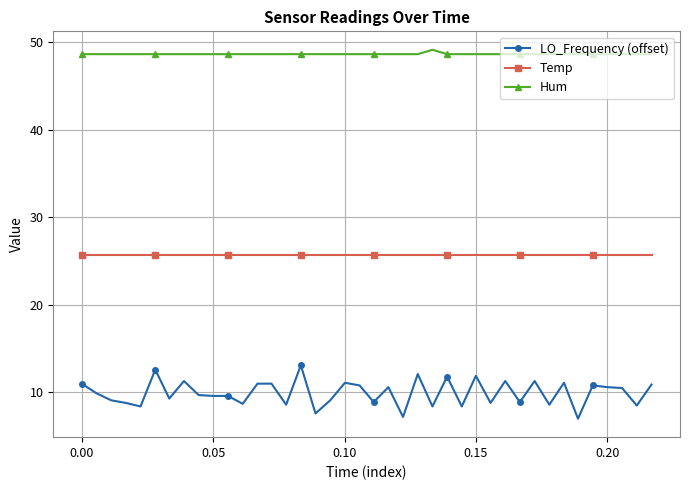

How many distinct data groups are displayed?

3